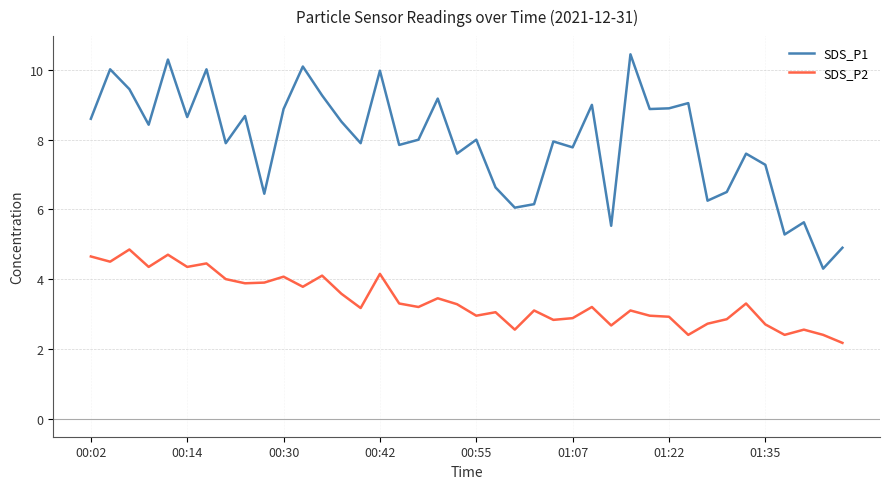

Which series has the largest total across all categories?

SDS_P1